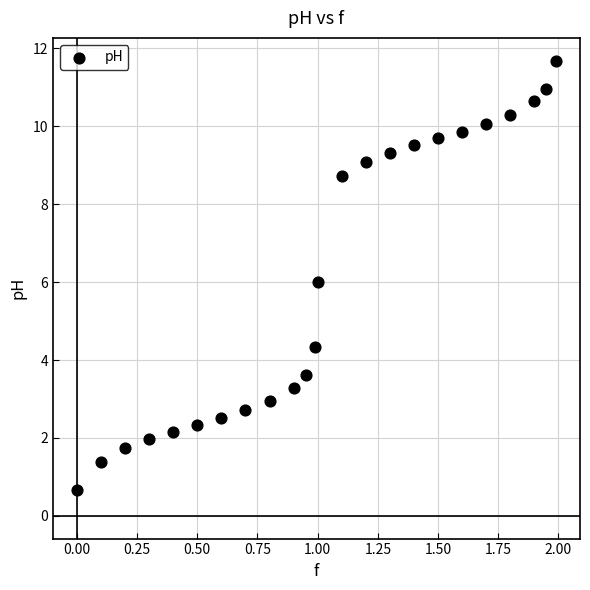

What is the range of Y values (max minus min)?

11.0